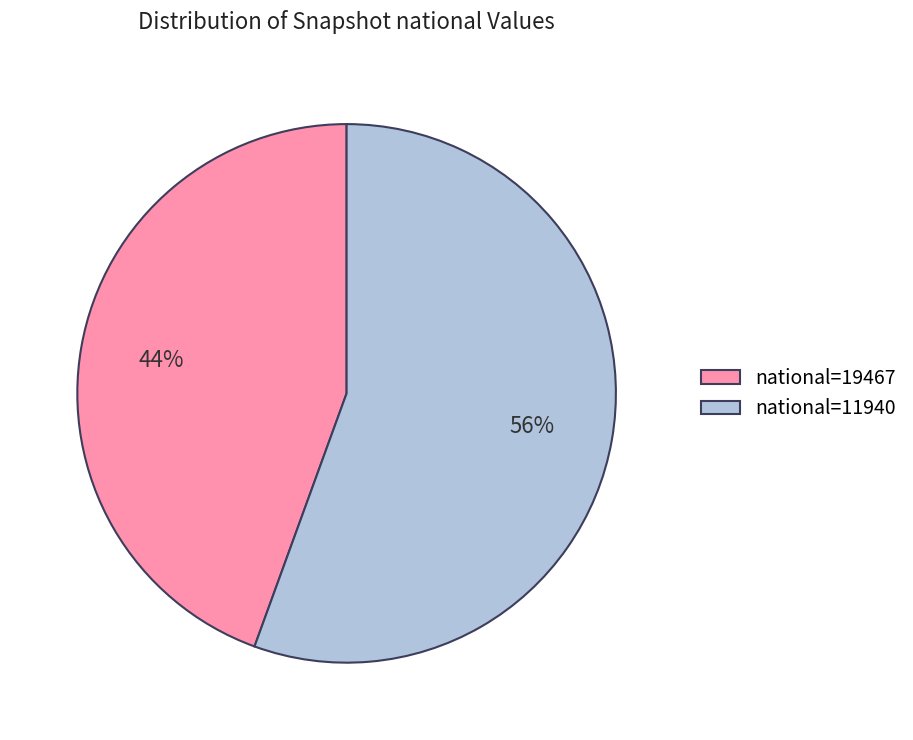

True or false: national=19467 accounts for 56% of the total.

False